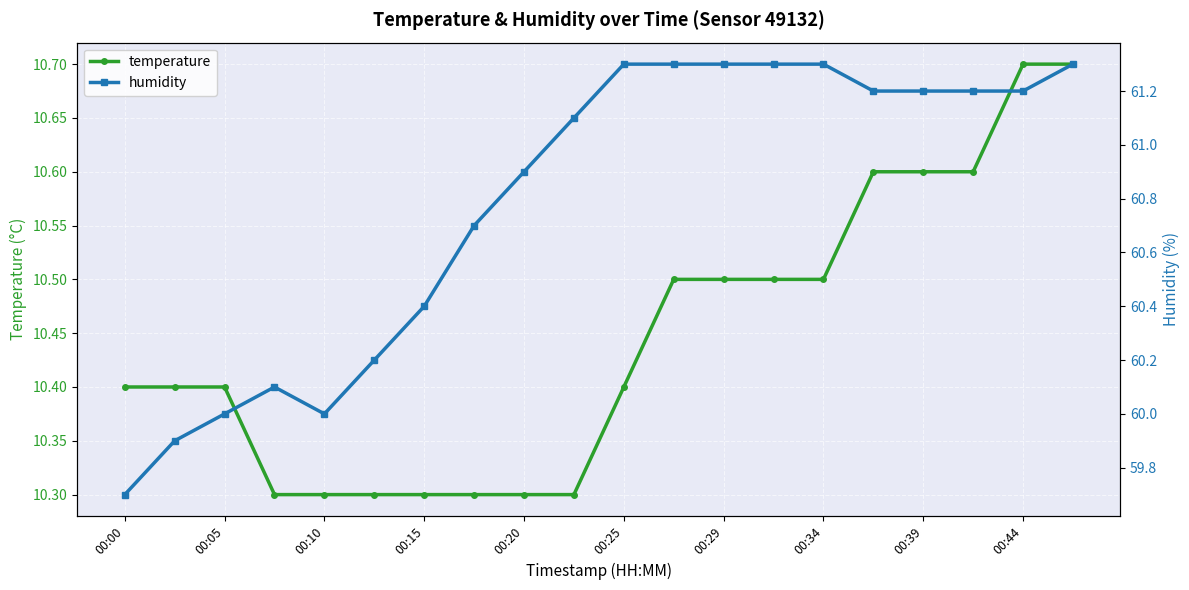

Reading right to left, transcribe all the data shown in this chart.

temperature: 10.7	10.7	10.6	10.6	10.6	10.5	10.5	10.5	10.5	10.4	10.3	10.3	10.3	10.3	10.3	10.3	10.3	10.4	10.4	10.4
humidity: 61.3	61.2	61.2	61.2	61.2	61.3	61.3	61.3	61.3	61.3	61.1	60.9	60.7	60.4	60.2	60.0	60.1	60.0	59.9	59.7